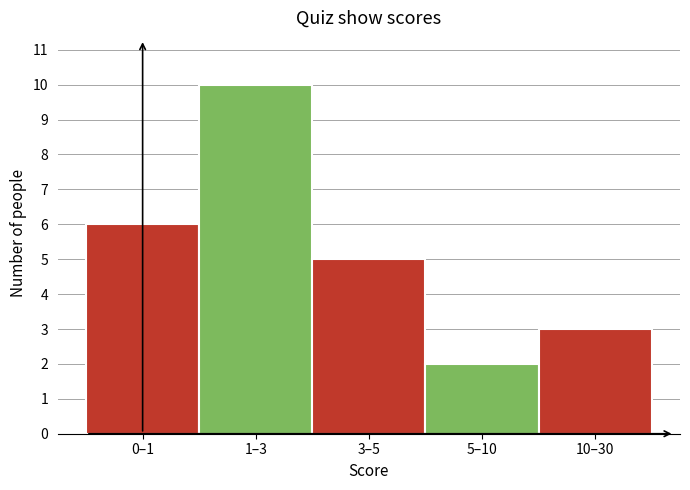

Reading left to right, extract all data points from this chart.

6	10	5	2	3